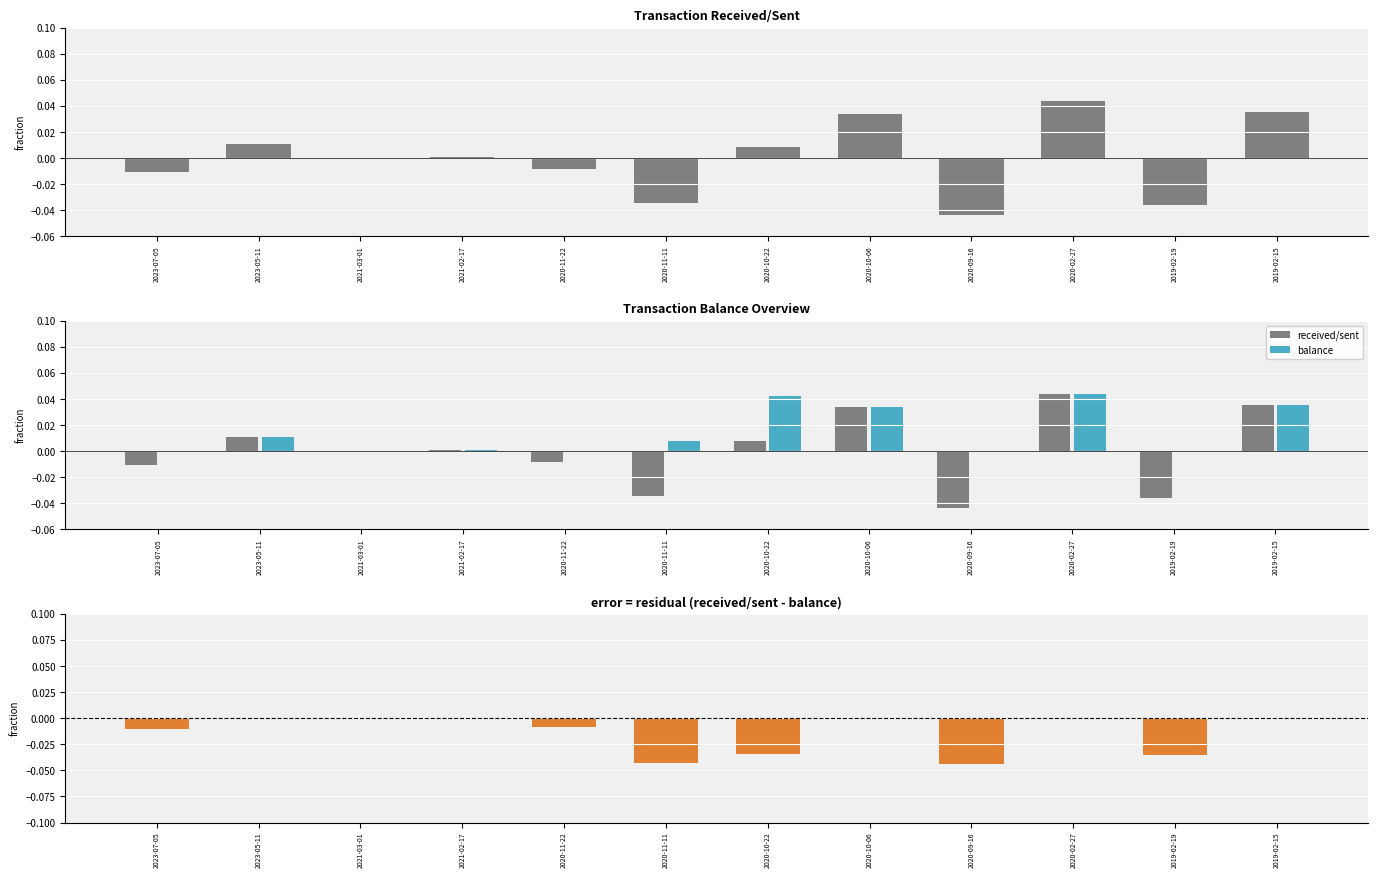

How many groups of bars are there?

12